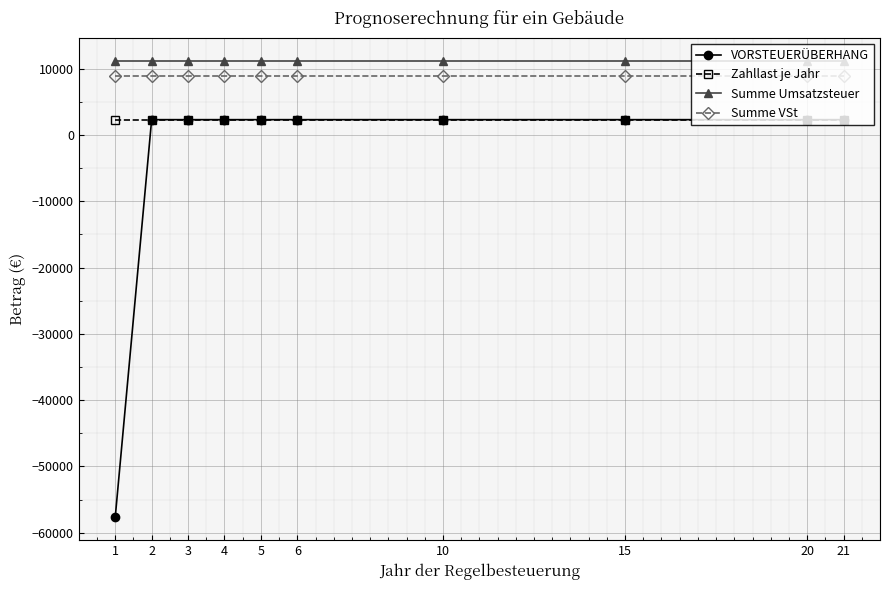

What is the maximum value shown in the chart?

11200